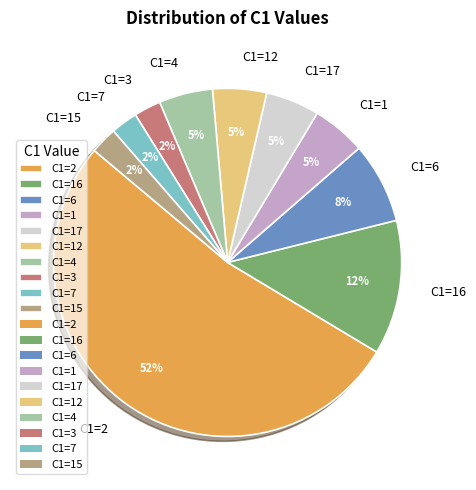

Do C1=6 and C1=15 together represent more than half of the pie?

No